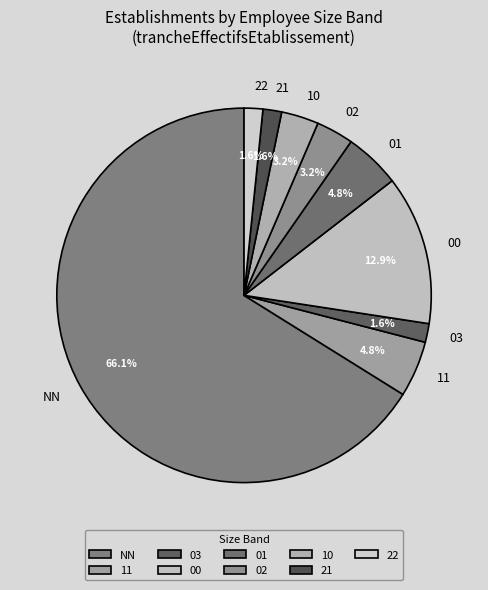

Does any single category account for the majority?

Yes